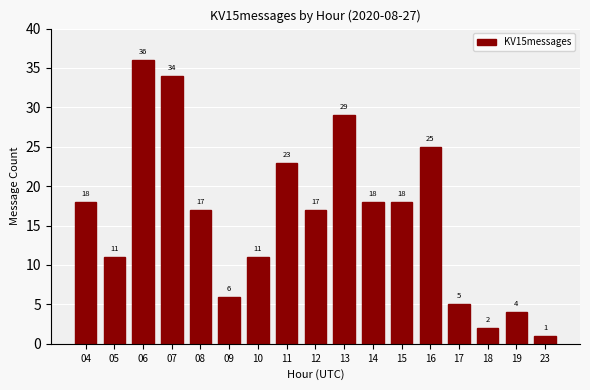

Approximately how many times larger is the value at 13 compared to 04?

1.6